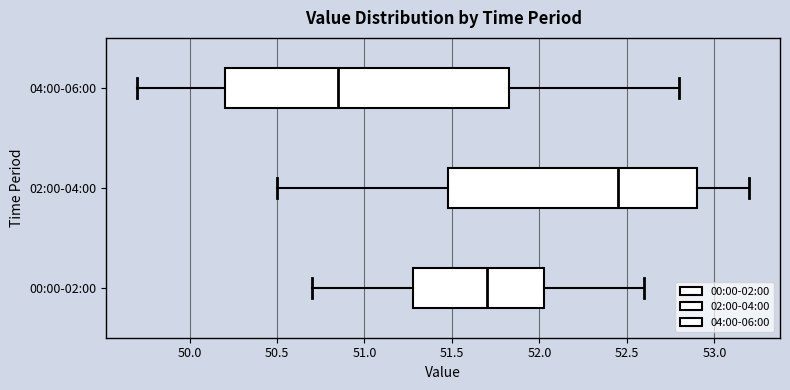

Reading bottom to top, transcribe this box plot: for each box, give where its median line is, the range the box spans, and where its two whiskers end, as read against the x-axis. The values are not printed on the chart, so give them approximately, as read against the axis.

00:00-02:00: median 51.70, box 51.30 to 52.05, whiskers 50.70 to 52.60
02:00-04:00: median 52.45, box 51.50 to 52.90, whiskers 50.50 to 53.20
04:00-06:00: median 50.85, box 50.20 to 51.85, whiskers 49.70 to 52.80